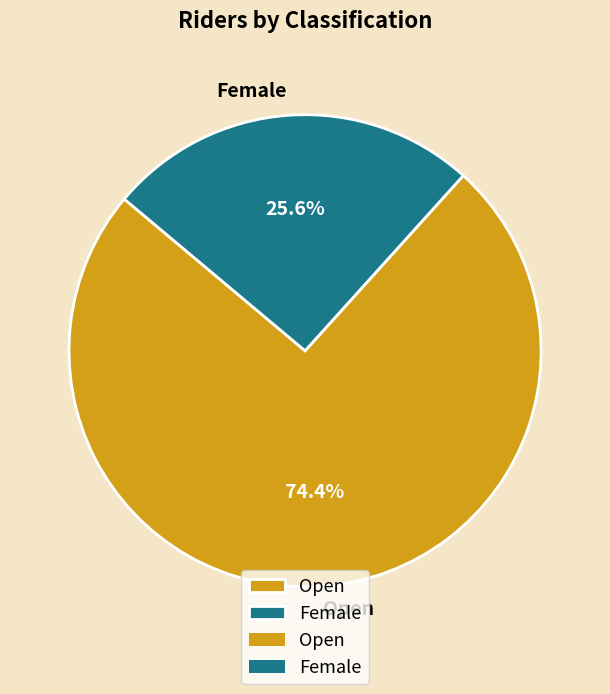

How much of the chart is everything except Female?

74.4%